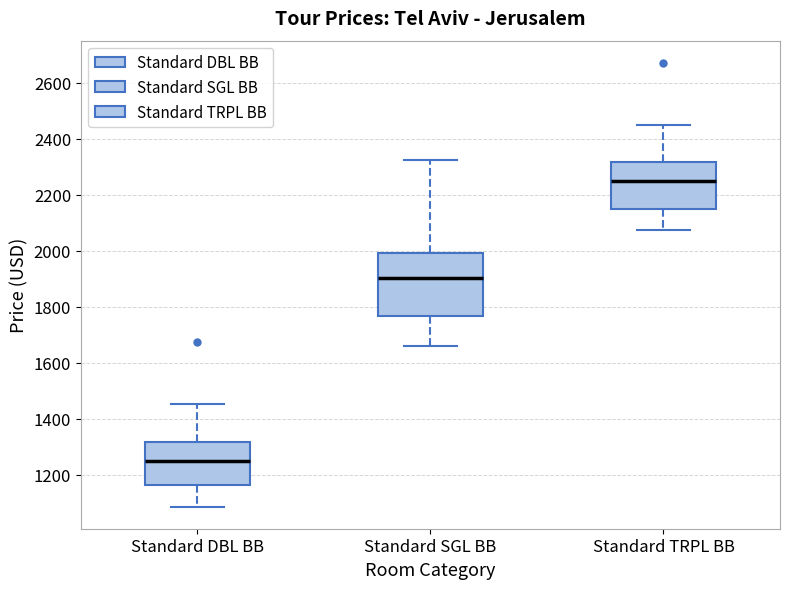

Reading left to right, read every box against the y-axis: the position of its median line, the range the box covers, and the ends of its whiskers. The values are not printed on the chart, so give them approximately, as read against the axis.

Standard DBL BB: median 1260, box 1160 to 1320, whiskers 1080 to 1460
Standard SGL BB: median 1900, box 1760 to 2000, whiskers 1660 to 2320
Standard TRPL BB: median 2240, box 2160 to 2320, whiskers 2080 to 2460